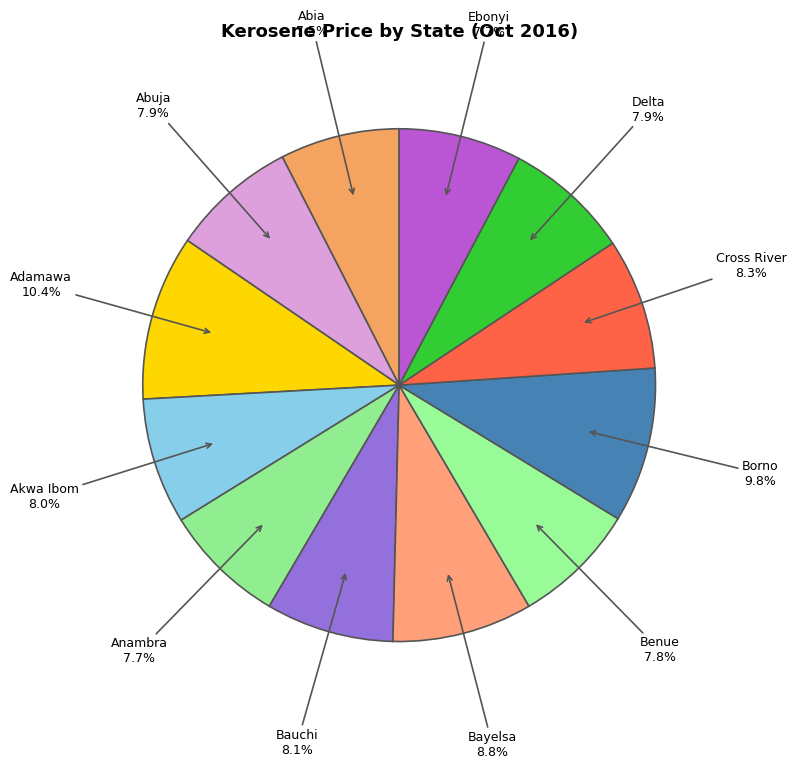

Which slice is the largest?

Adamawa